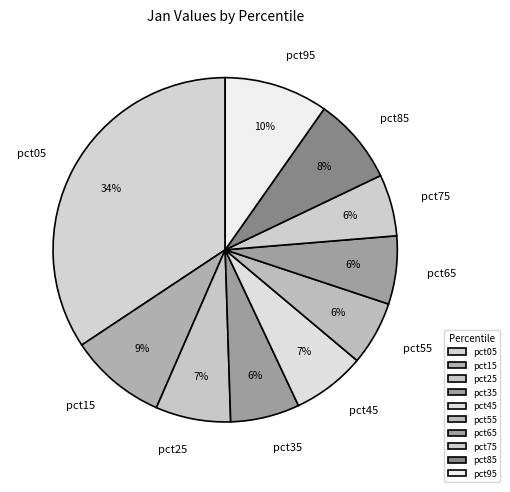

Is it true that pct15 is 9% of the pie?

True